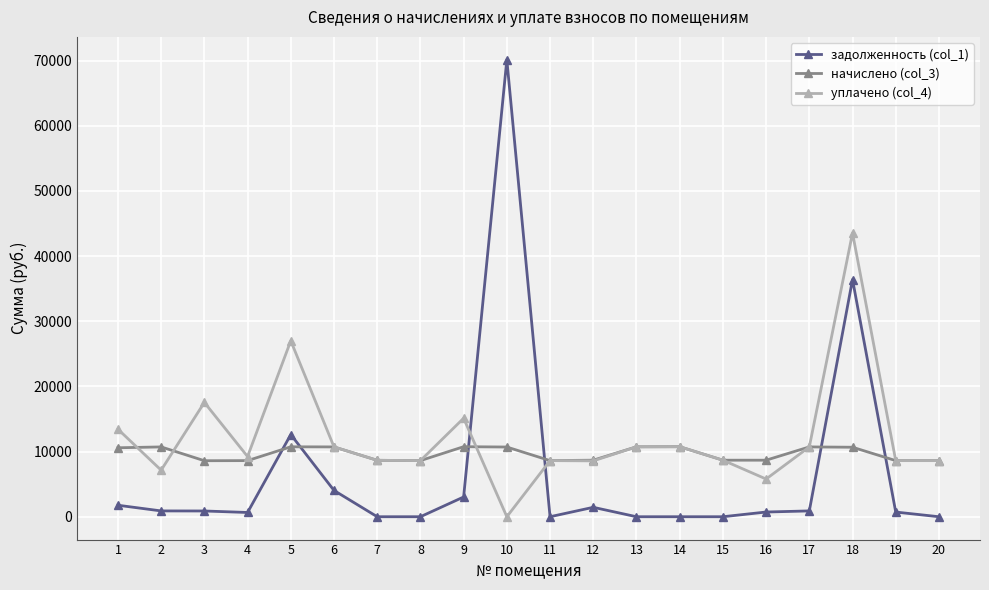

How many lines are shown in the chart?

3